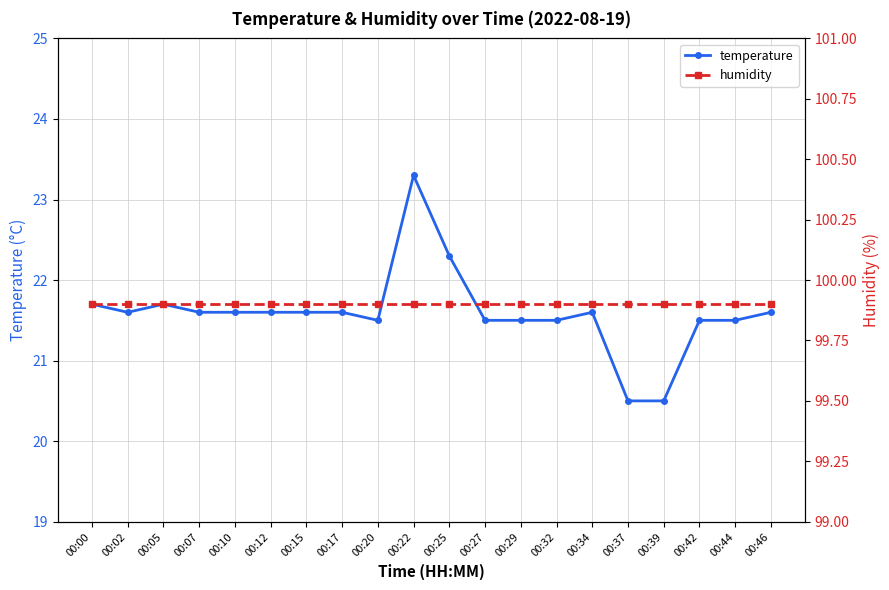

Is it true that humidity equals 54.2 at 00:00?

False